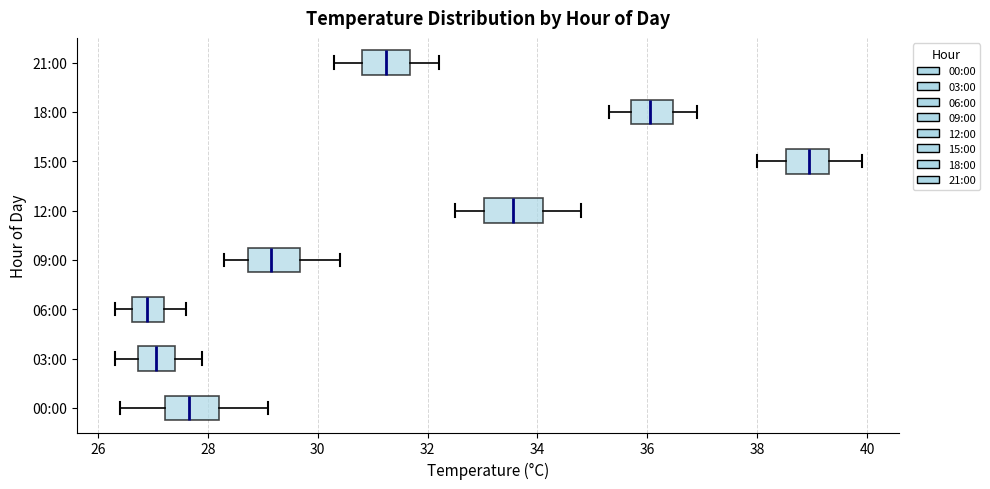

Reading bottom to top, read every box against the x-axis: the position of its median line, the range the box covers, and the ends of its whiskers. The values are not printed on the chart, so give them approximately, as read against the axis.

00:00: median 27.6, box 27.2 to 28.2, whiskers 26.4 to 29.2
03:00: median 27.0, box 26.8 to 27.4, whiskers 26.4 to 28.0
06:00: median 27.0, box 26.6 to 27.2, whiskers 26.4 to 27.6
09:00: median 29.2, box 28.8 to 29.6, whiskers 28.4 to 30.4
12:00: median 33.6, box 33.0 to 34.2, whiskers 32.6 to 34.8
15:00: median 39.0, box 38.6 to 39.4, whiskers 38.0 to 40.0
18:00: median 36.0, box 35.8 to 36.4, whiskers 35.4 to 37.0
21:00: median 31.2, box 30.8 to 31.6, whiskers 30.4 to 32.2